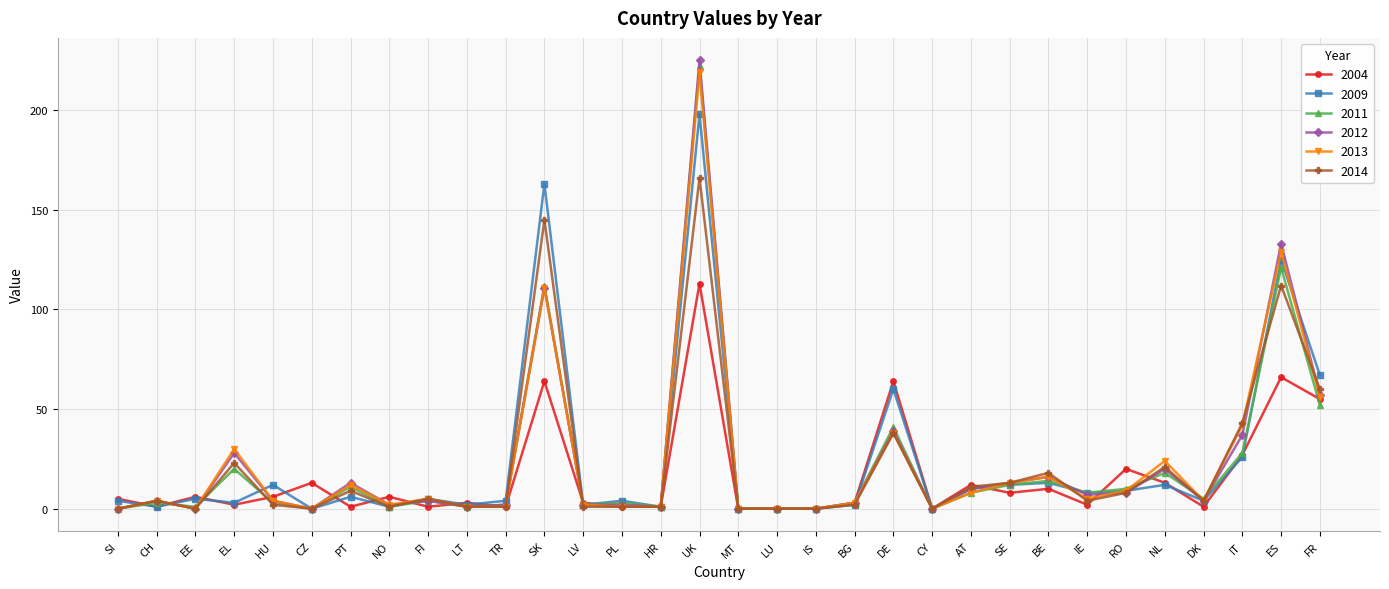

Rank the series by their maximum value, from highest to lowest.

2012, 2011, 2013, 2009, 2014, 2004